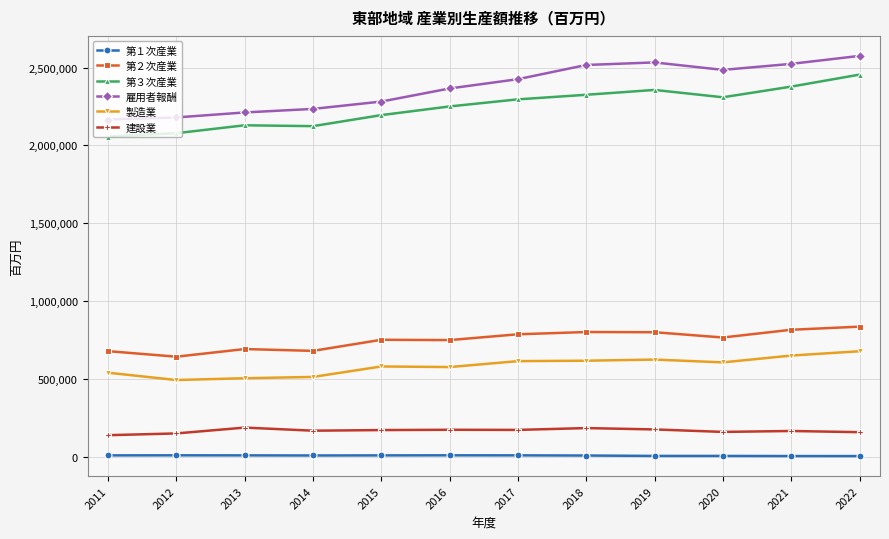

True or false: 建設業 has more than 0 points higher than both neighbors.

True